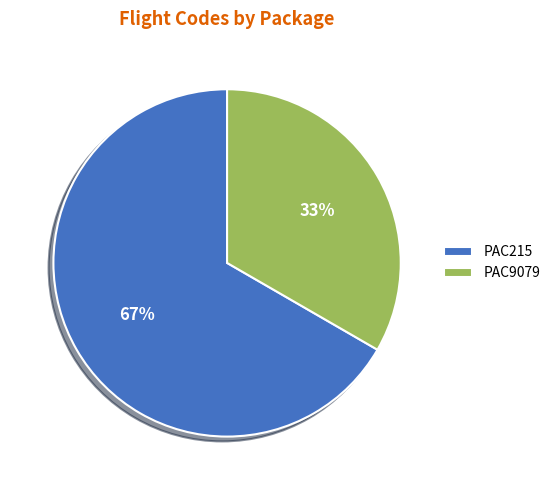

What percentage is the PAC9079 slice, to the nearest percent?

33%